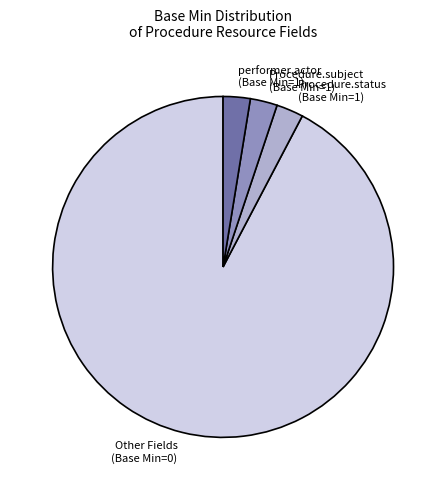

How many slices are in this pie chart?

4